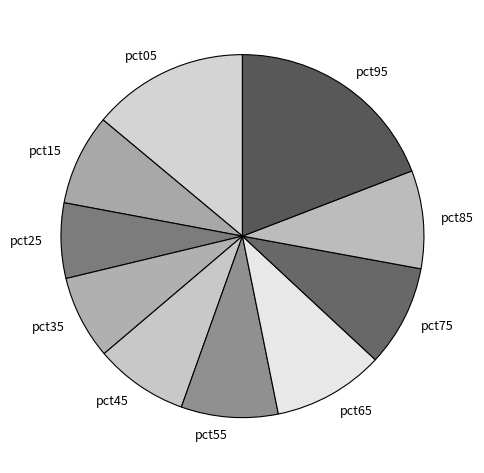

True or false: pct55 accounts for 3% of the total.

False